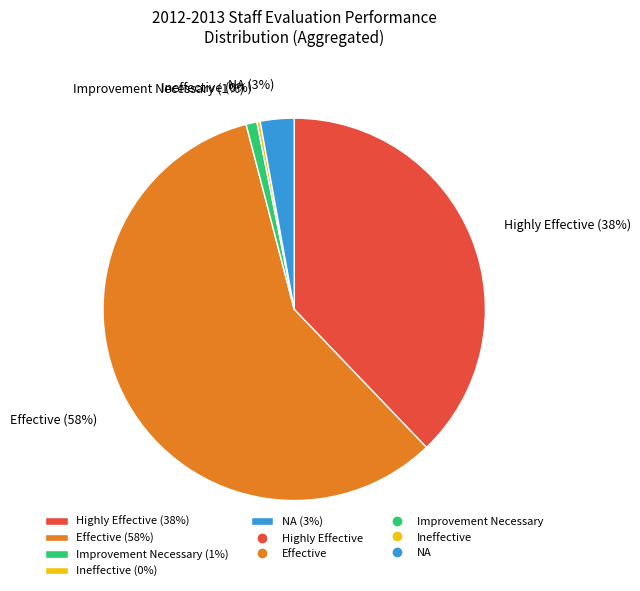

Which slice represents more than half of the pie?

Effective (58%)